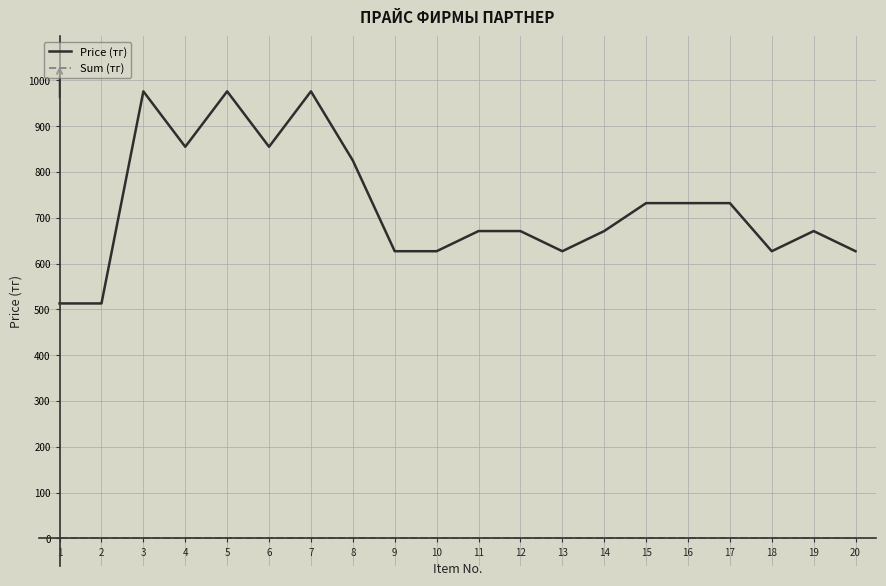

Reading left to right, extract all data points from this chart.

Price (тг): 1=513	2=513	3=976	4=855	5=976	6=855	7=976	8=825	9=627	10=627	11=671	12=671	13=627	14=671	15=732	16=732	17=732	18=627	19=671	20=627
Sum (тг): 1=0	2=0	3=0	4=0	5=0	6=0	7=0	8=0	9=0	10=0	11=0	12=0	13=0	14=0	15=0	16=0	17=0	18=0	19=0	20=0